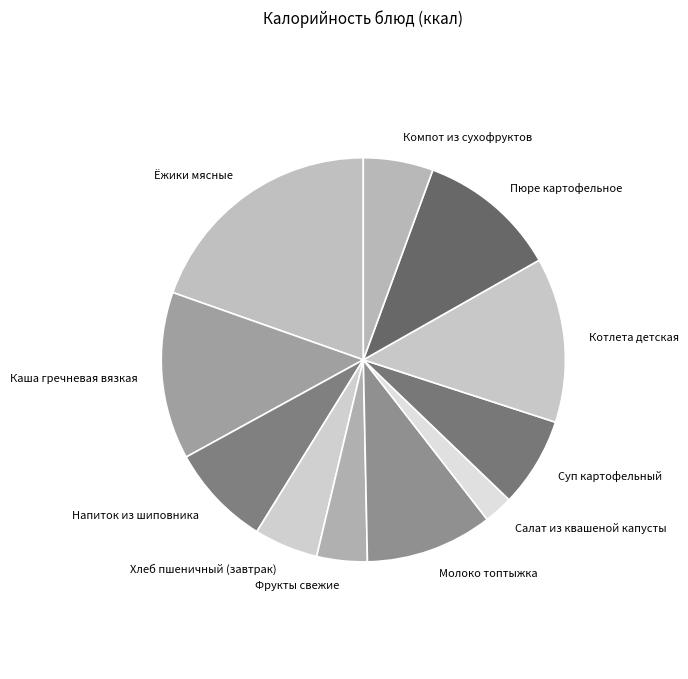

How many slices are in this pie chart?

11